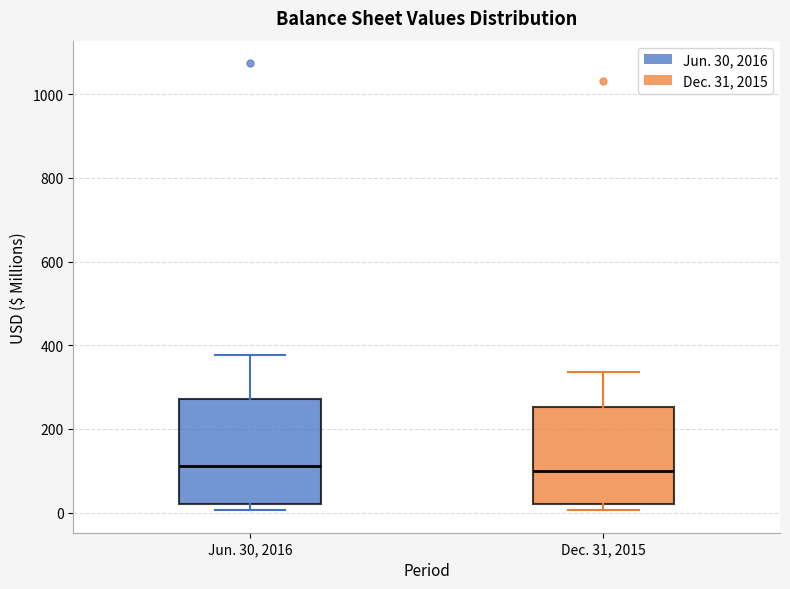

Reading left to right, read every box against the y-axis: the position of its median line, the range the box covers, and the ends of its whiskers. The values are not printed on the chart, so give them approximately, as read against the axis.

Jun. 30, 2016: median 120, box 20 to 280, whiskers 0 to 380
Dec. 31, 2015: median 100, box 20 to 260, whiskers 0 to 340